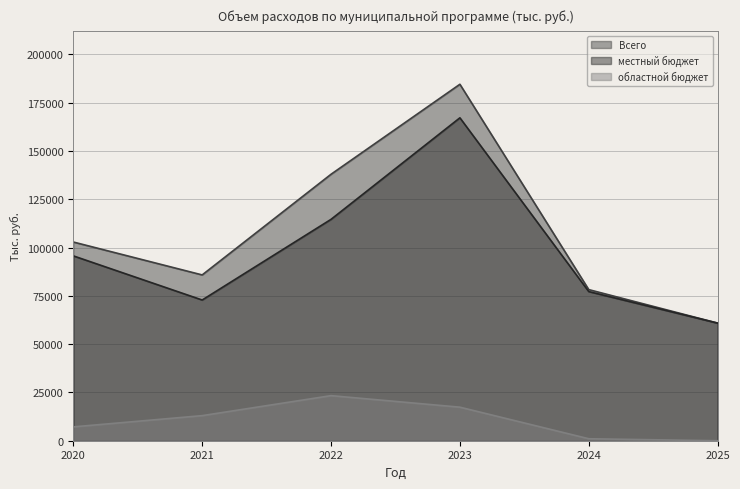

What is the value of the областной бюджет point at the 2nd from the left?

12983.2